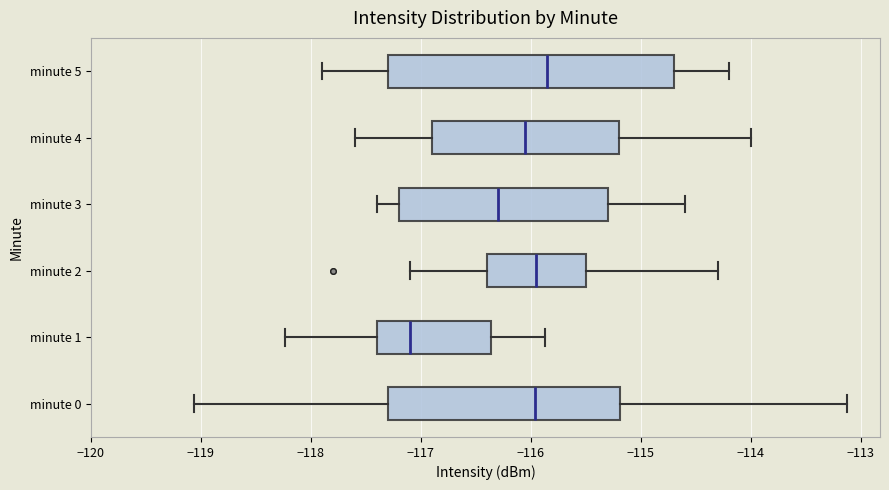

Reading bottom to top, transcribe this box plot: for each box, give where its median line is, the range the box spans, and where its two whiskers end, as read against the x-axis. The values are not printed on the chart, so give them approximately, as read against the axis.

minute 0: median -116.0, box -117.3 to -115.2, whiskers -119.1 to -113.1
minute 1: median -117.1, box -117.4 to -116.4, whiskers -118.2 to -115.9
minute 2: median -115.9, box -116.4 to -115.5, whiskers -117.1 to -114.3
minute 3: median -116.3, box -117.2 to -115.3, whiskers -117.4 to -114.6
minute 4: median -116.0, box -116.9 to -115.2, whiskers -117.6 to -114.0
minute 5: median -115.8, box -117.3 to -114.7, whiskers -117.9 to -114.2